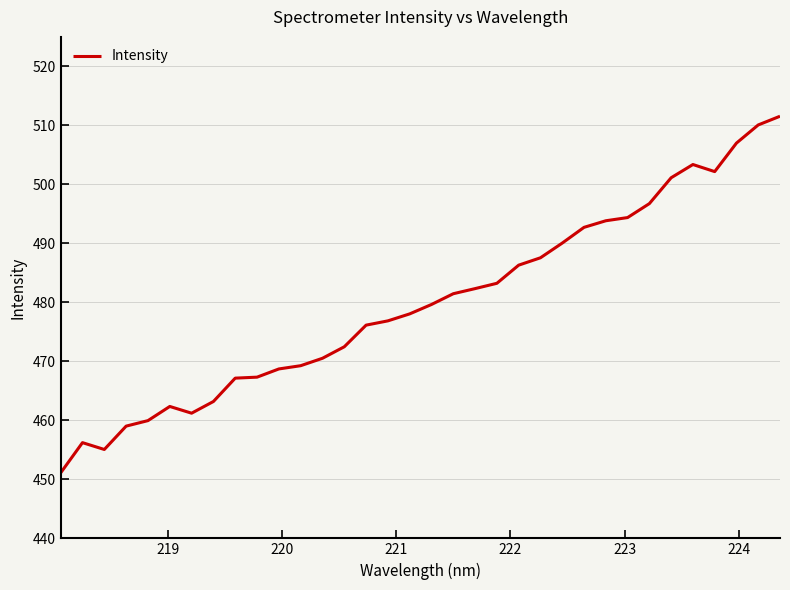

What is the minimum value shown in the chart?

451.1